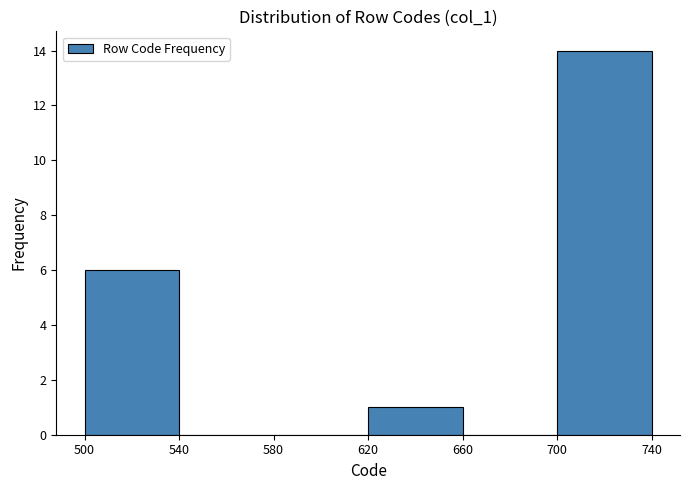

Reading left to right, list every bar in this chart as the range it spans on the x-axis followed by its height. The values are not printed on the chart, so give them approximately, as read against the axis.

500 to 540: 6
540 to 580: 0
580 to 620: 0
620 to 660: 1
660 to 700: 0
700 to 740: 14